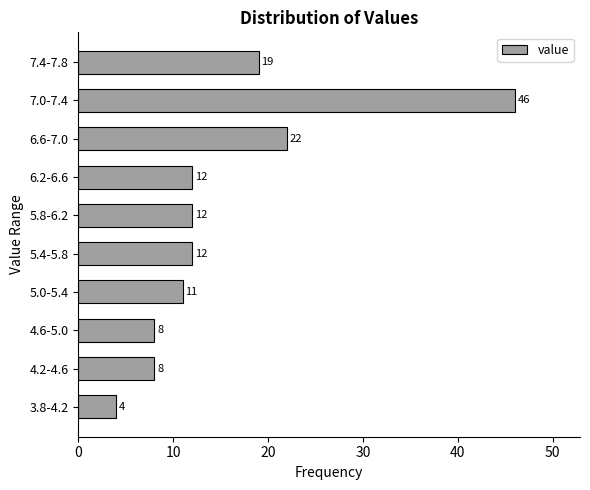

Reading bottom to top, list all the values displayed in this chart.

3.8-4.2=4	4.2-4.6=8	4.6-5.0=8	5.0-5.4=11	5.4-5.8=12	5.8-6.2=12	6.2-6.6=12	6.6-7.0=22	7.0-7.4=46	7.4-7.8=19